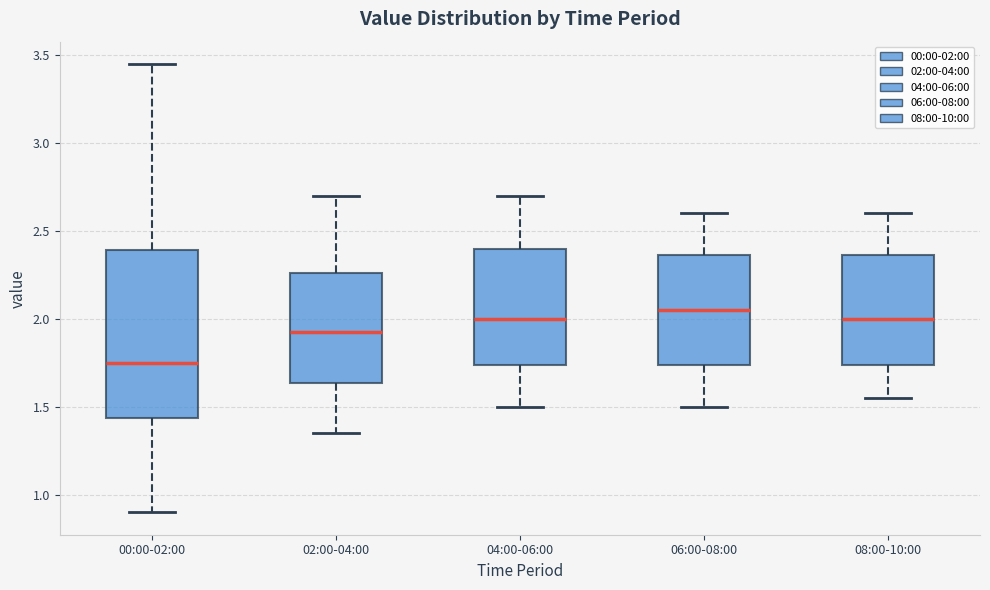

Reading left to right, read every box against the y-axis: the position of its median line, the range the box covers, and the ends of its whiskers. The values are not printed on the chart, so give them approximately, as read against the axis.

00:00-02:00: median 1.75, box 1.45 to 2.40, whiskers 0.90 to 3.45
02:00-04:00: median 1.95, box 1.65 to 2.25, whiskers 1.35 to 2.70
04:00-06:00: median 2.00, box 1.75 to 2.40, whiskers 1.50 to 2.70
06:00-08:00: median 2.05, box 1.75 to 2.35, whiskers 1.50 to 2.60
08:00-10:00: median 2.00, box 1.75 to 2.35, whiskers 1.55 to 2.60